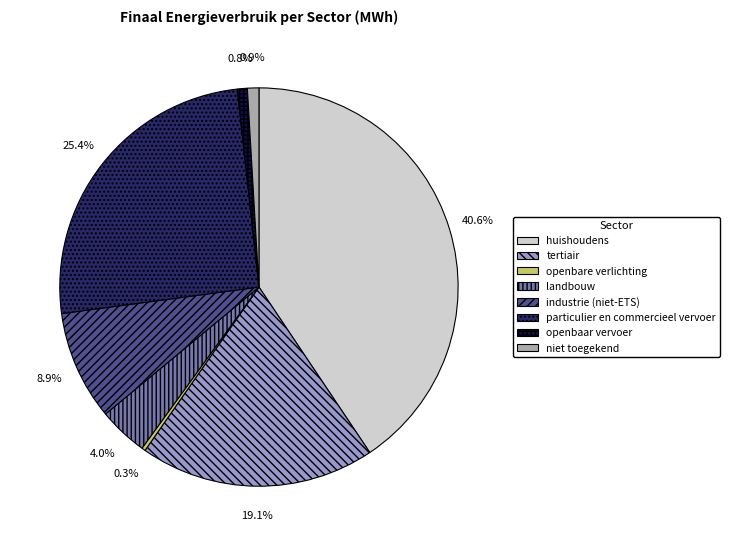

Is there a majority slice in this chart?

No